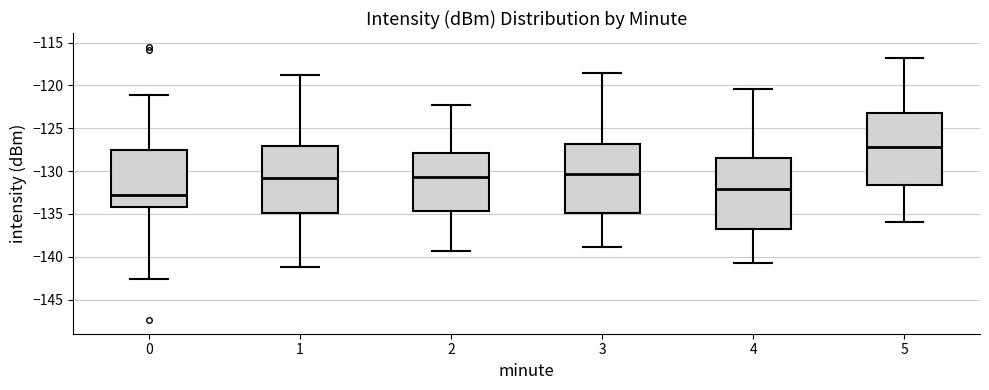

Reading left to right, transcribe this box plot: for each box, give where its median line is, the range the box spans, and where its two whiskers end, as read against the y-axis. The values are not printed on the chart, so give them approximately, as read against the axis.

0: median -133.0, box -134.0 to -127.5, whiskers -142.5 to -121.0
1: median -131.0, box -135.0 to -127.0, whiskers -141.0 to -119.0
2: median -130.5, box -134.5 to -128.0, whiskers -139.5 to -122.5
3: median -130.5, box -135.0 to -127.0, whiskers -139.0 to -118.5
4: median -132.0, box -136.5 to -128.5, whiskers -140.5 to -120.5
5: median -127.0, box -131.5 to -123.0, whiskers -136.0 to -117.0